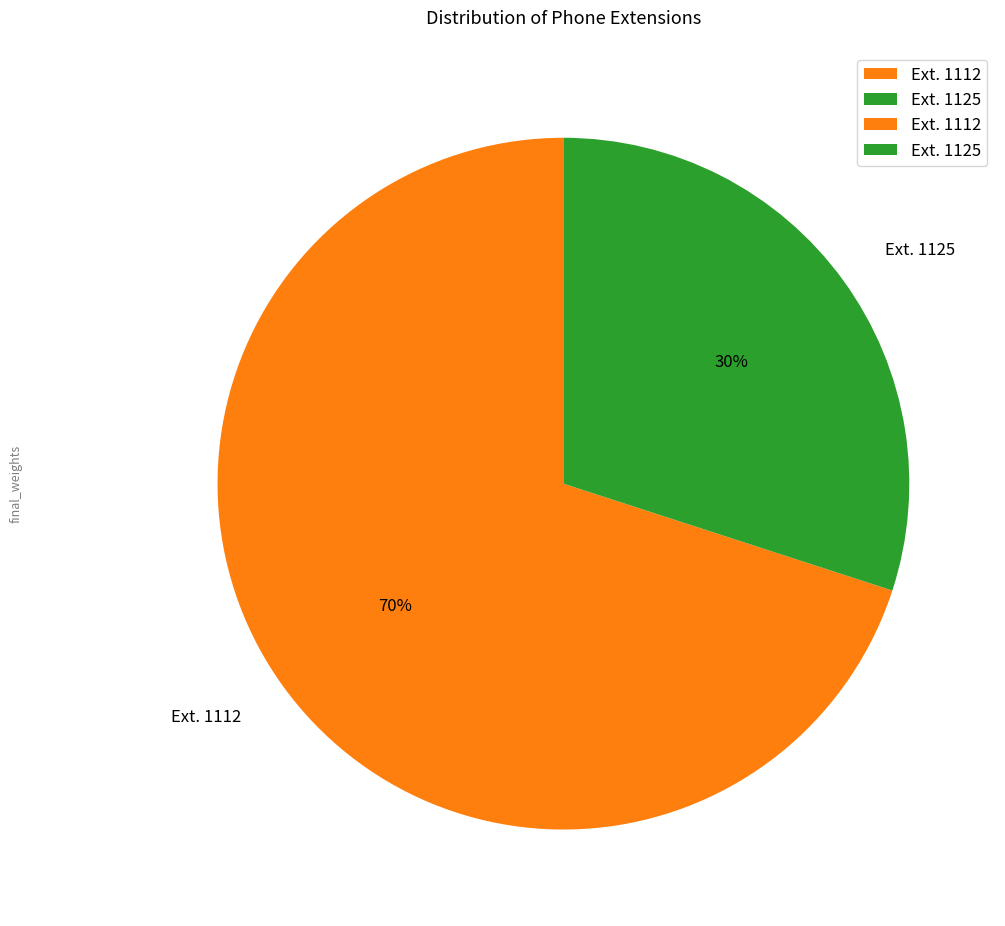

To the nearest percent, what is the combined percentage of Ext. 1112 and Ext. 1125?

100%